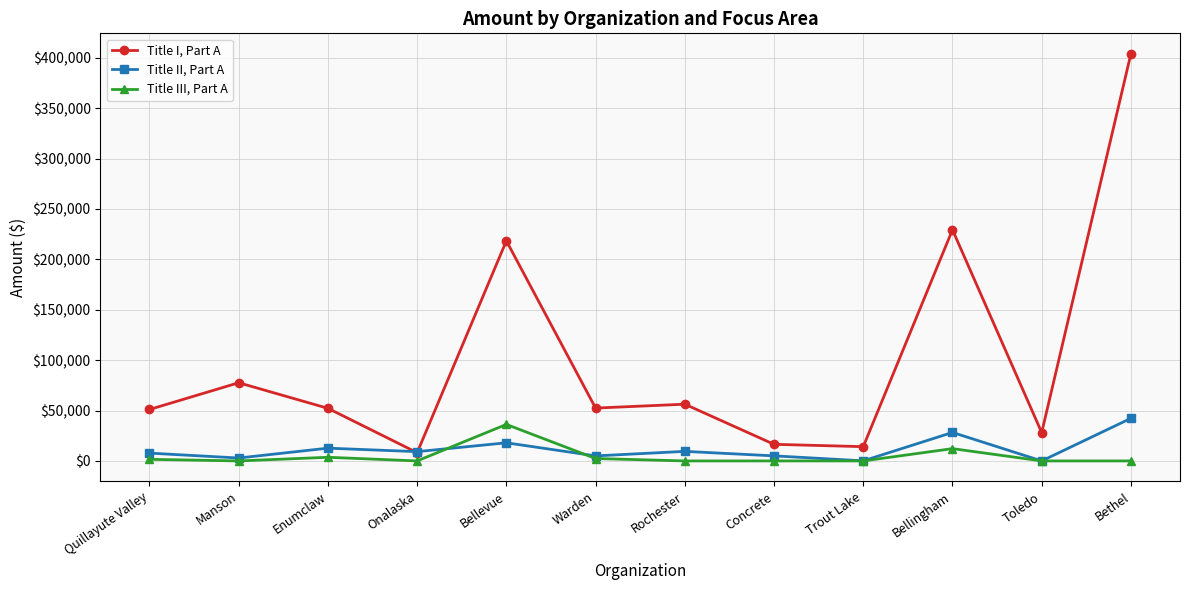

What is the value of the Title I, Part A point at the 12th from the left?

404112.5